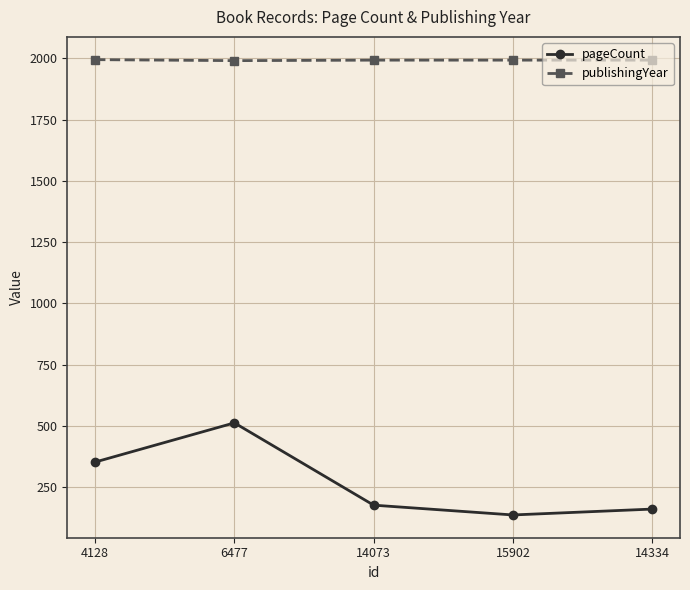

True or false: publishingYear has a value of 1991 at 6477.

True